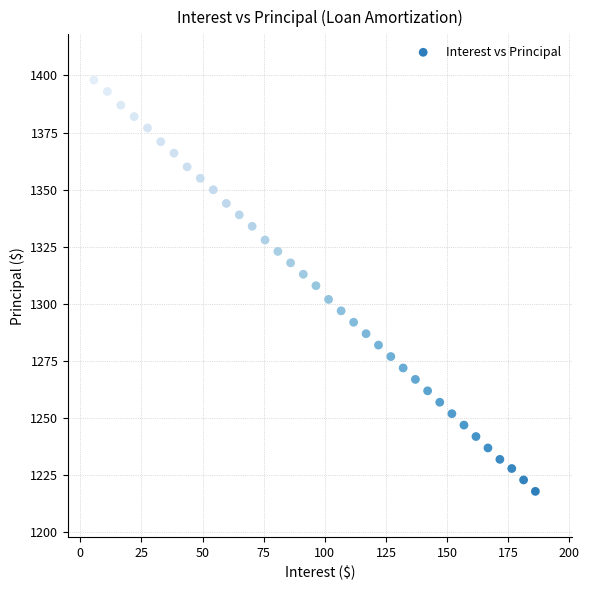

What is the range of Y values (max minus min)?

180